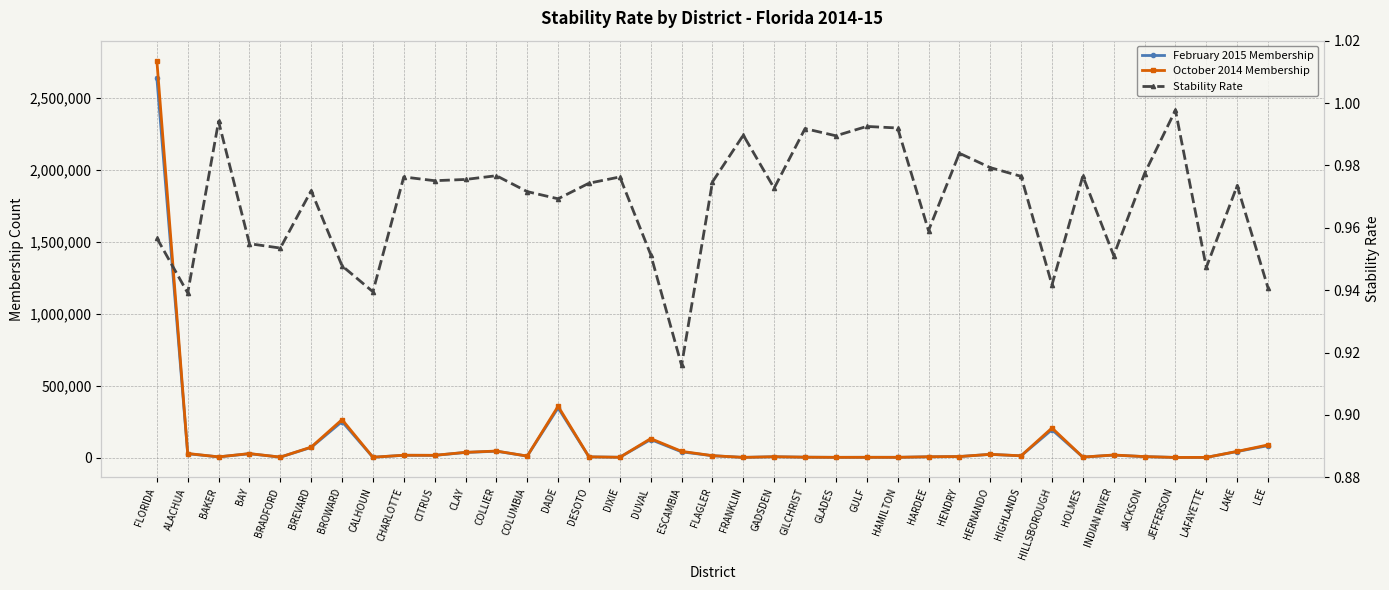

True or false: February 2015 Membership and October 2014 Membership cross at least once.

False